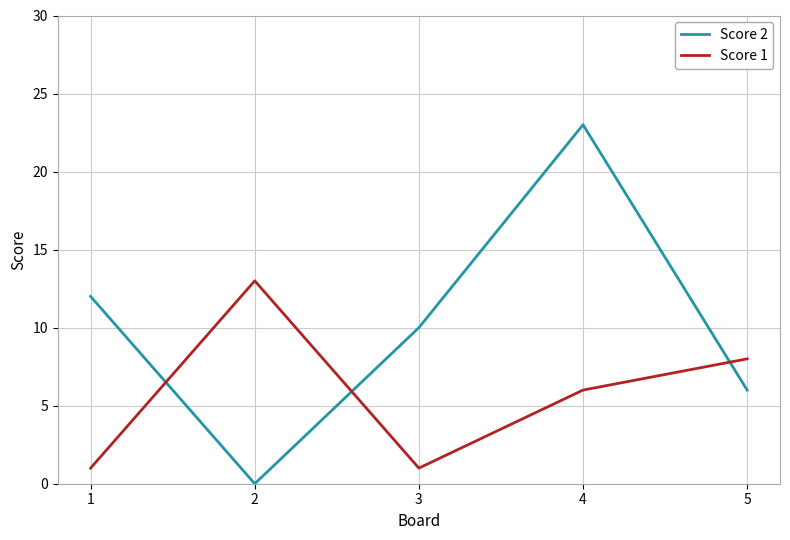

Which series has the largest total across all categories?

Score 2